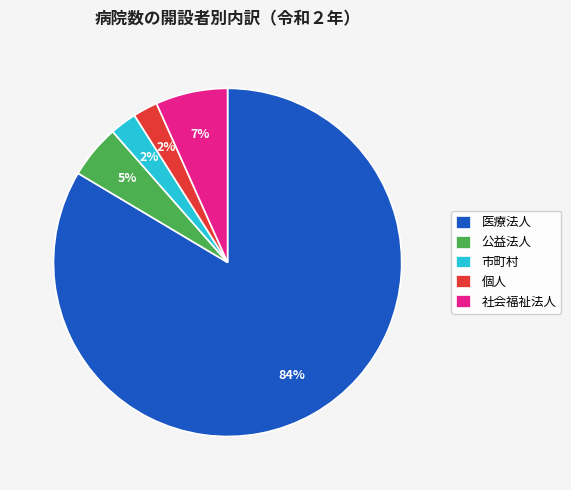

To the nearest percent, what is the average slice percentage?

20%